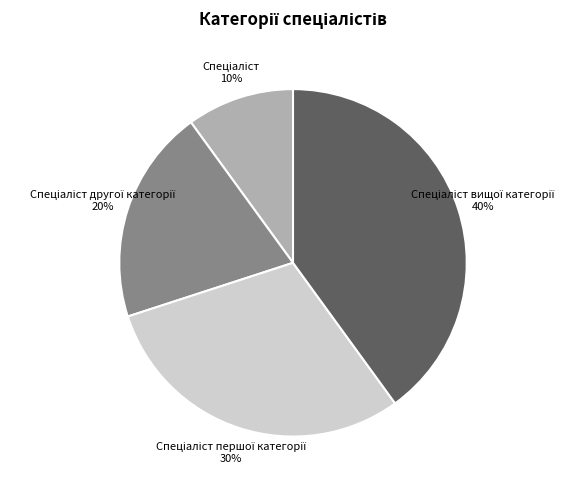

Is there any slice that represents more than half of the pie?

No